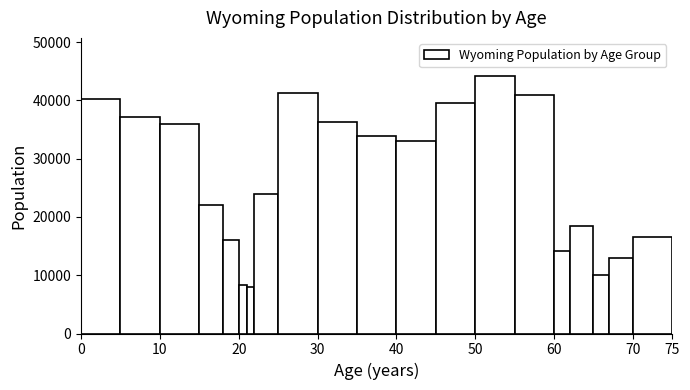

Around what value on the x-axis is the tallest bar? Give the approximate position of its centre, as read against the axis.

52.5